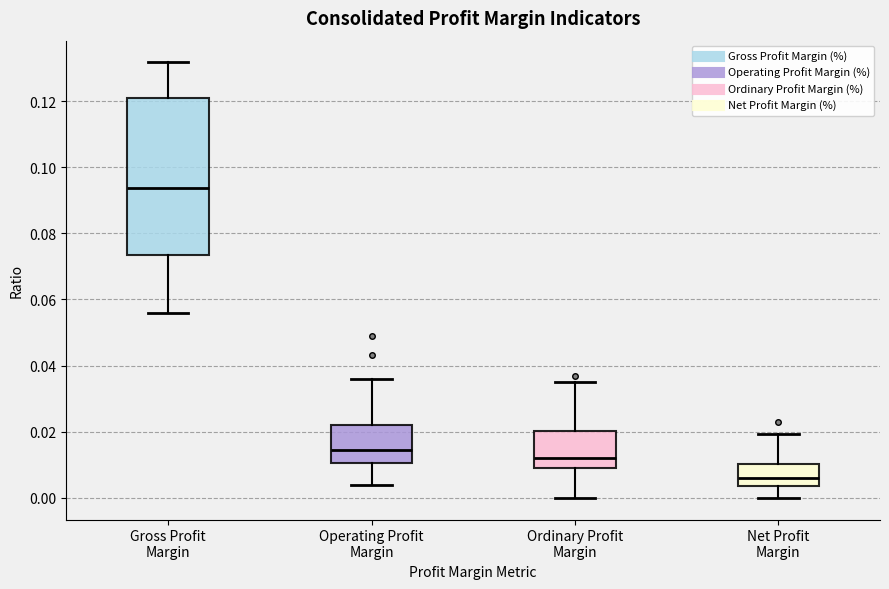

Which box is the tallest, from its lower edge to its upper edge?

Gross Profit Margin